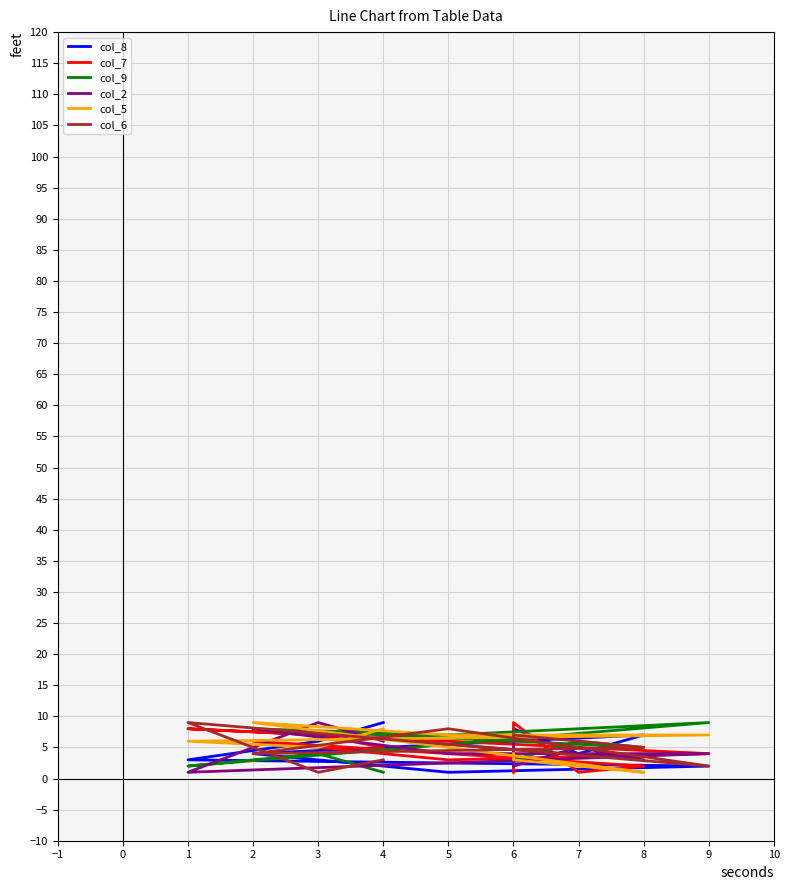

How many values in the col_6 series exceed 6?

3